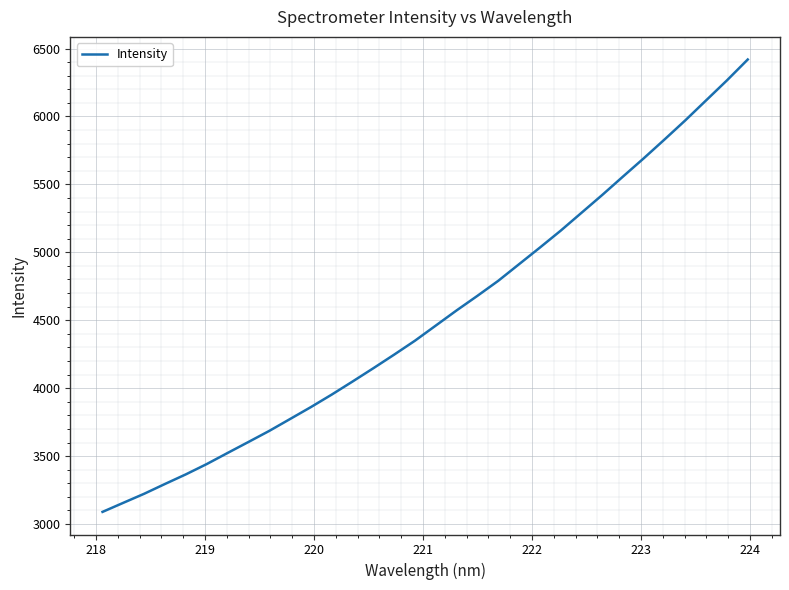

How many categories are shown in the chart?

32